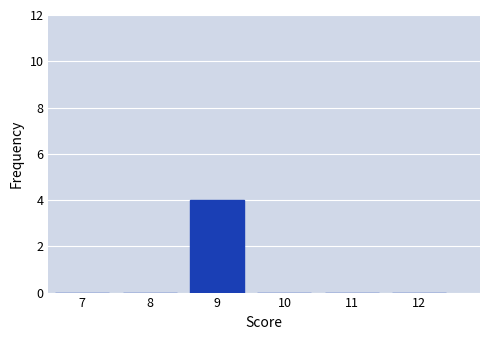

Reading right to left, what are all the values shown in this chart?

12=0	11=0	10=0	9=4	8=0	7=0